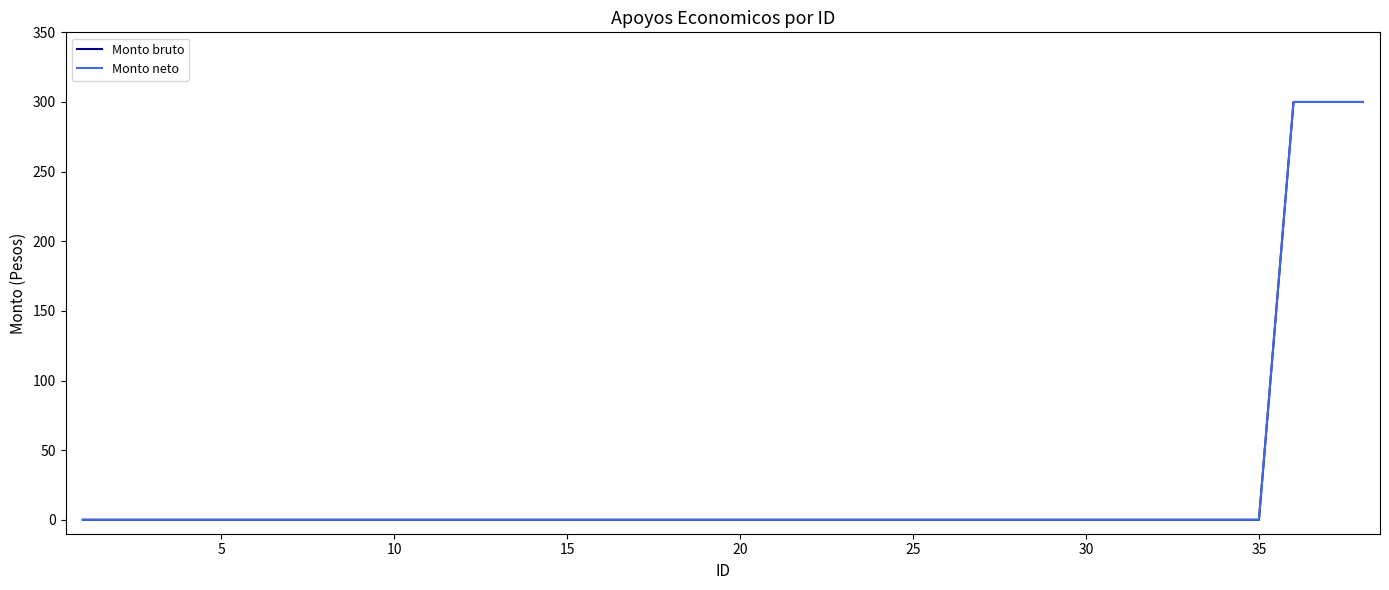

Which series has the largest range (max minus min)?

Monto bruto